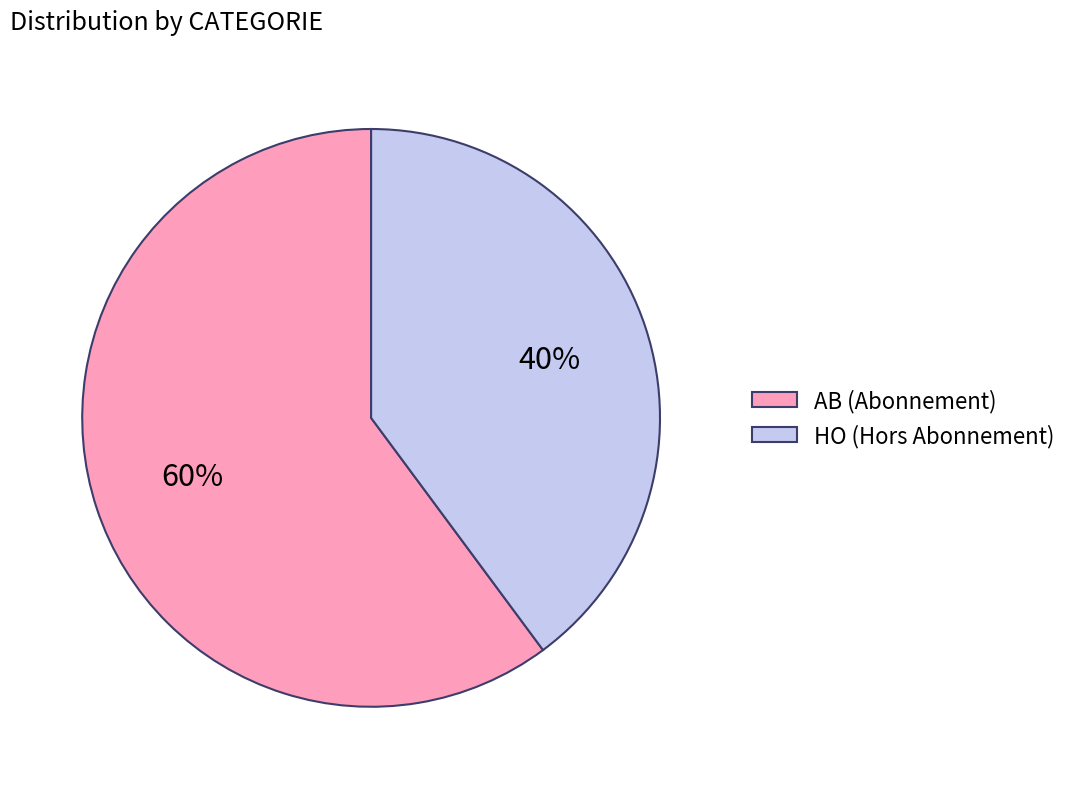

Combined, do AB and HO account for over 50%?

Yes